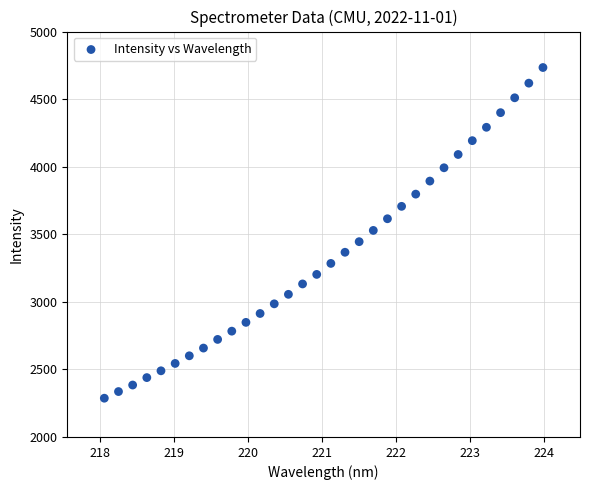

What is the range of X values (max minus min)?

5.9